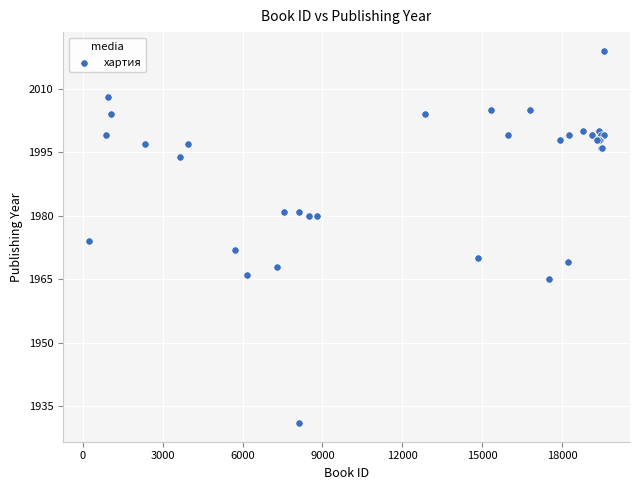

What Y value in the scatter plot is closest to 1975?

1974